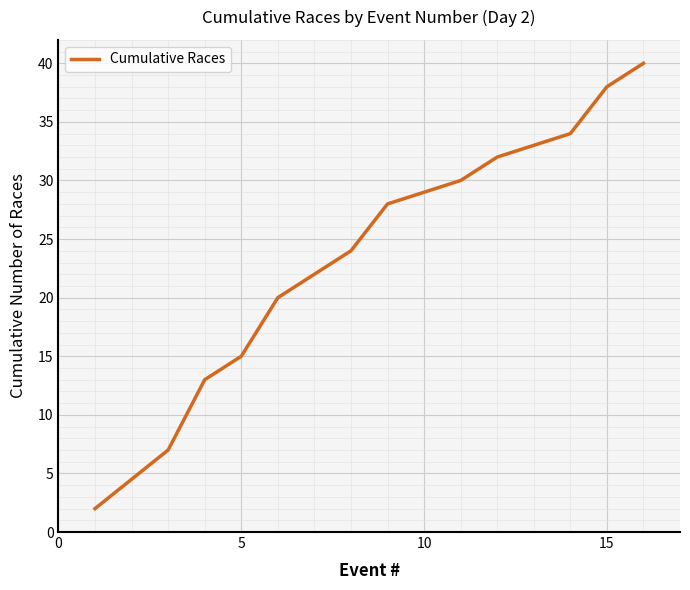

What is the greatest value displayed?

40